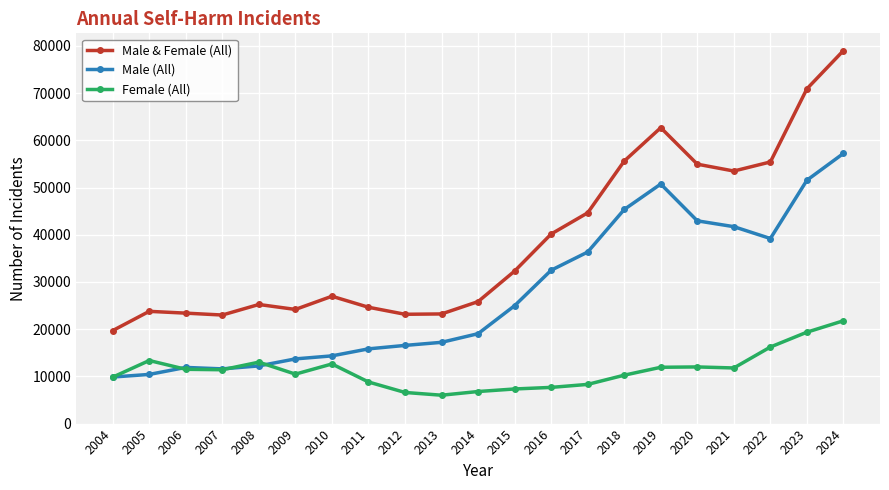

Rank the series by their average value, from highest to lowest.

Male & Female (All), Male (All), Female (All)